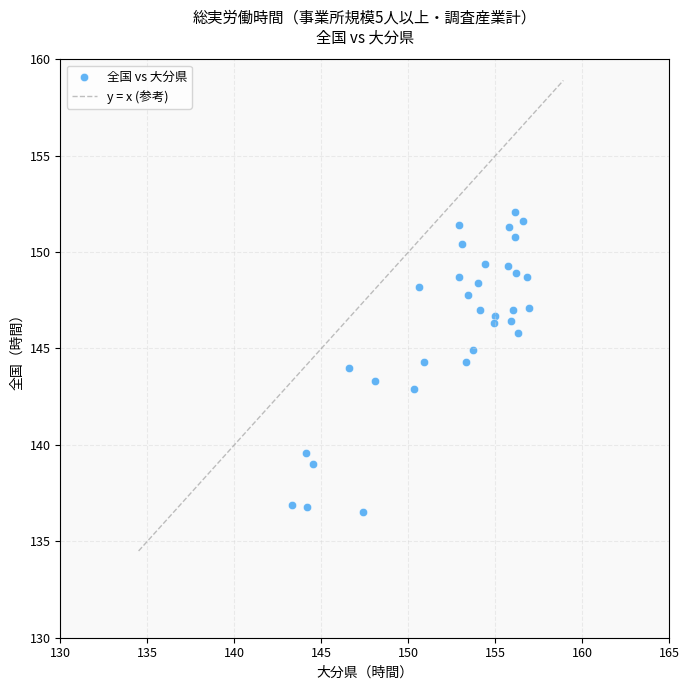

What is the range of X values (max minus min)?

13.6